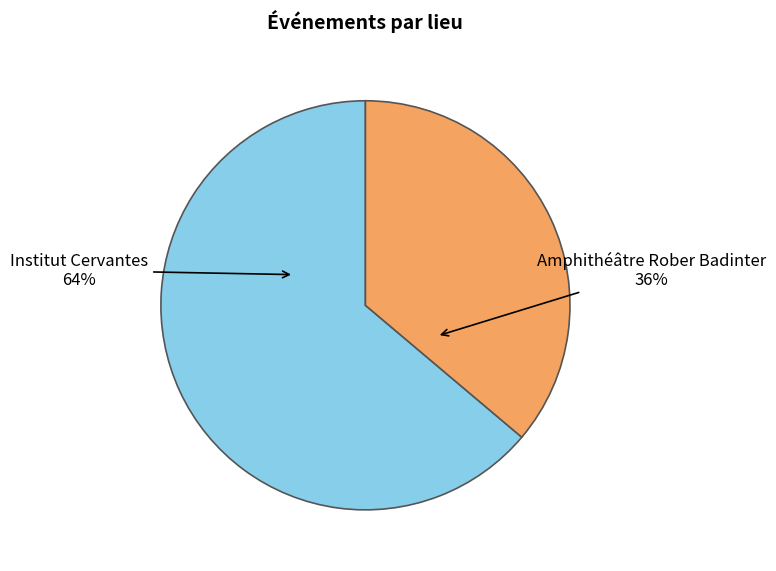

What is the smallest slice in the pie chart?

Amphithéâtre Rober Badinter